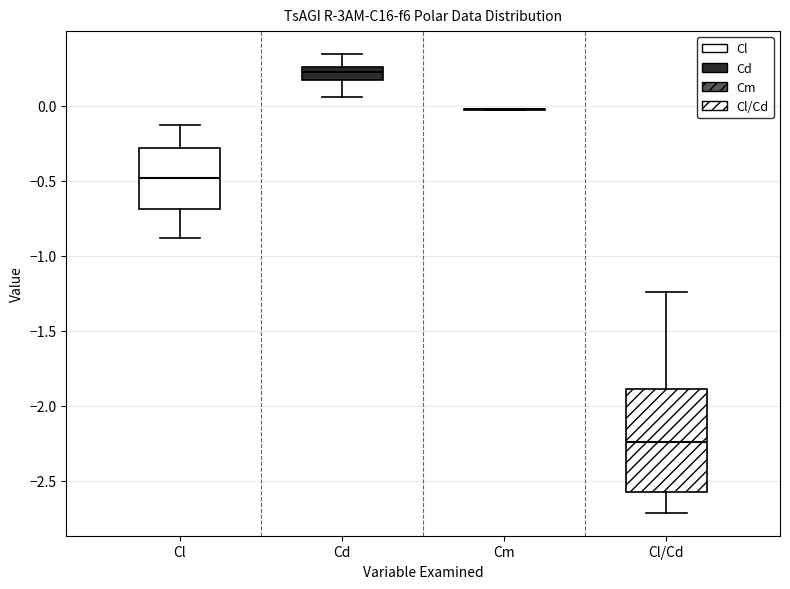

Which box is the tallest, from its lower edge to its upper edge?

Cl/Cd